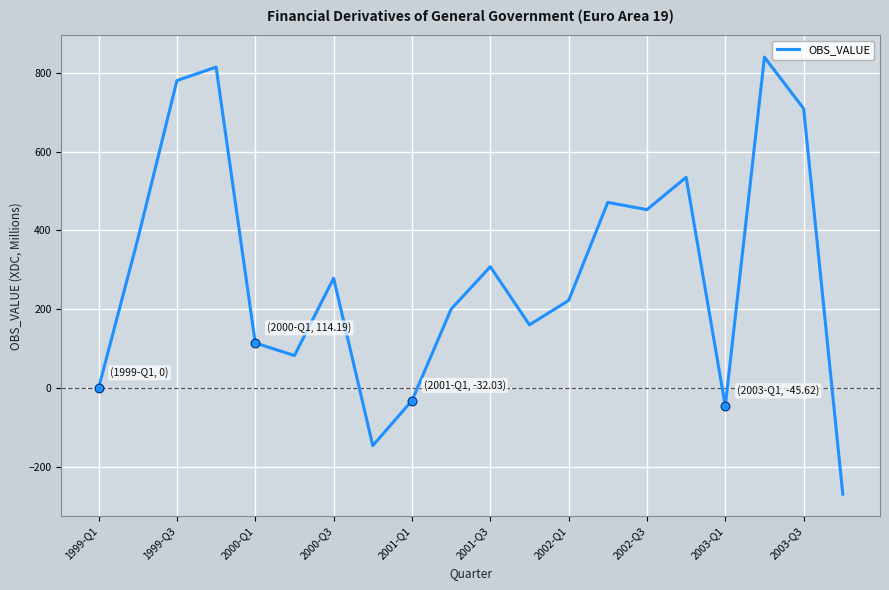

What is the maximum value shown in the chart?

839.8